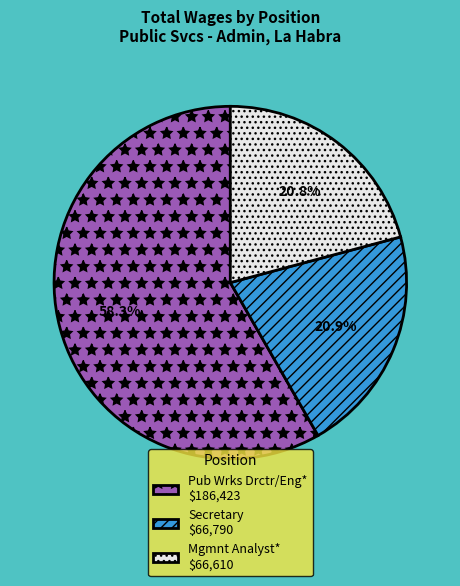

What percentage is the Secretary slice, to the nearest percent?

21%